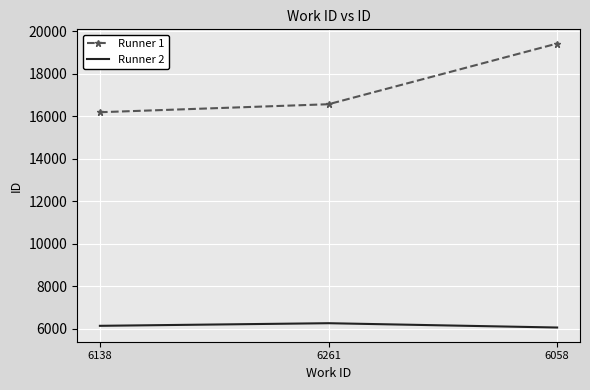

At how many categories does at least one series exceed 12894?

3